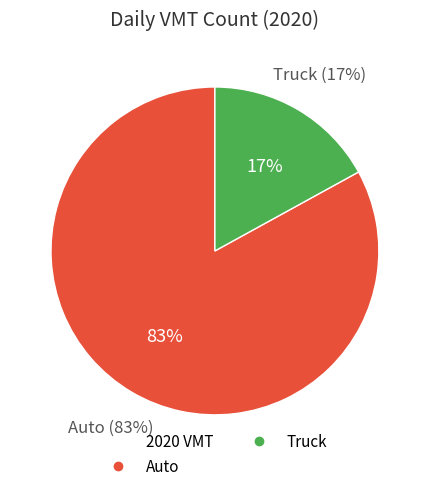

Which slice is the smallest?

Truck